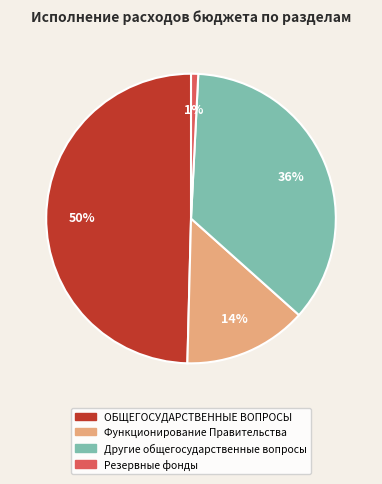

Does ОБЩЕГОСУДАРСТВЕННЫЕ ВОПРОСЫ account for over 50% of the chart?

No